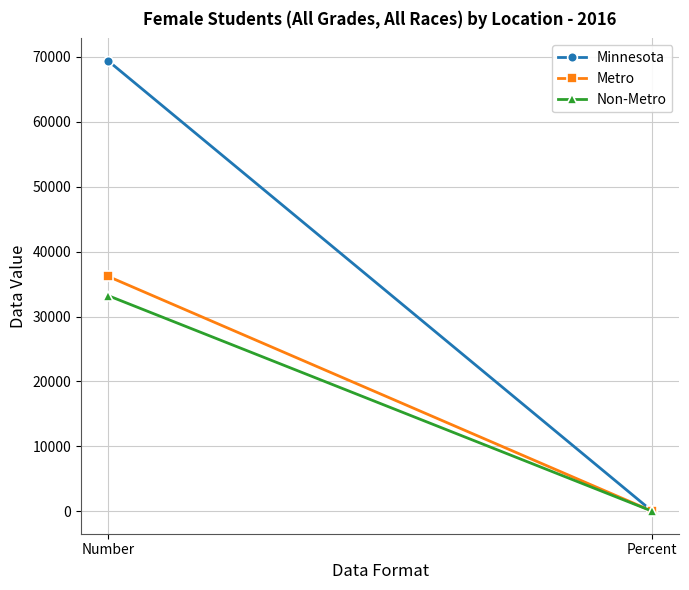

Reading left to right, what are all the values shown in this chart?

Minnesota: 69396.0	0.9
Metro: 36180.0	0.9
Non-Metro: 33216.0	0.9